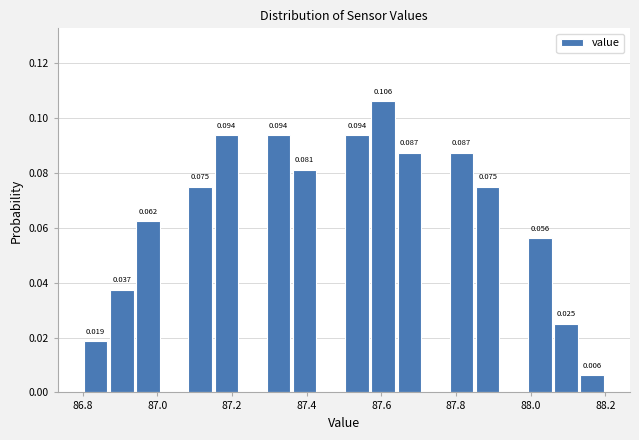

Read against the x-axis, roughly where is the centre of the tallest bar?

87.60